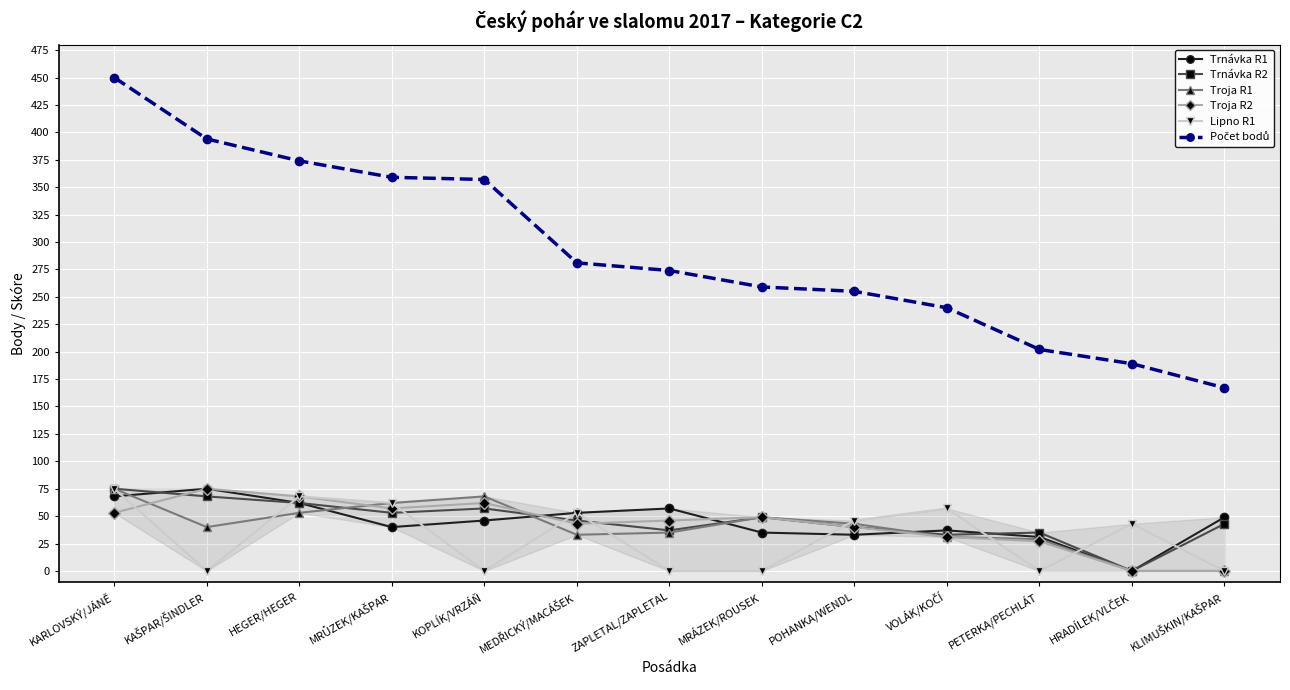

True or false: Troja R1 and Počet bodů cross at least once.

False